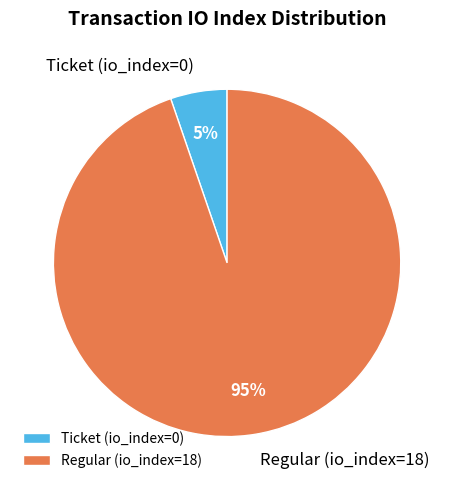

Is it true that Ticket (io_index=0) is 14% of the pie?

False